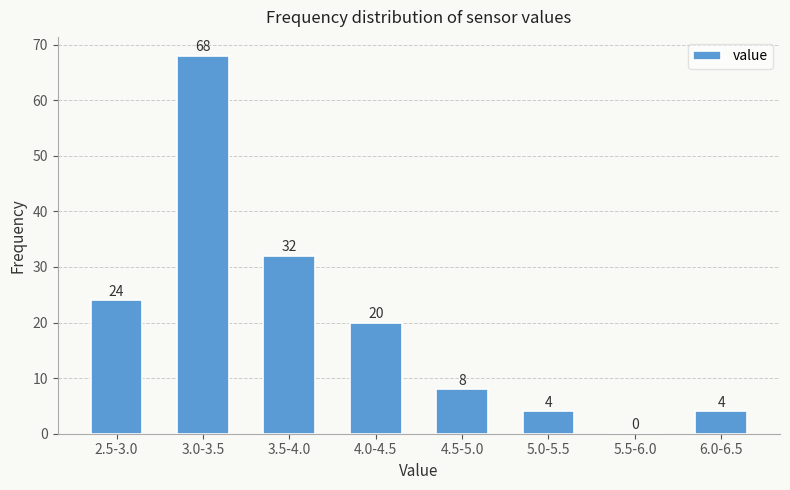

Reading left to right, what are all the values shown in this chart?

2.5-3.0=24	3.0-3.5=68	3.5-4.0=32	4.0-4.5=20	4.5-5.0=8	5.0-5.5=4	5.5-6.0=0	6.0-6.5=4